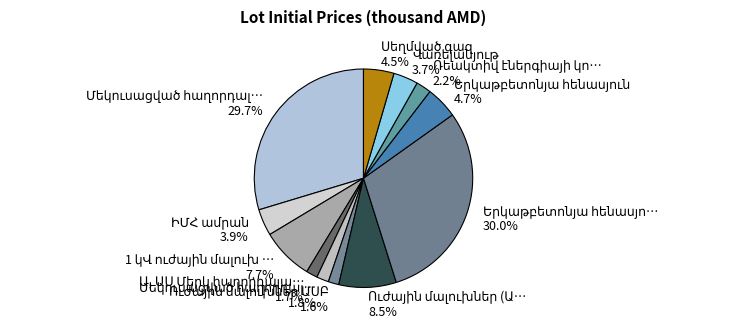

To the nearest percent, what is the difference between the Երկաթբետոնյա հենասյուն, լայնակ and Ա, ԱՍ Մերկ հաղորդալարեր slice percentages?

28%